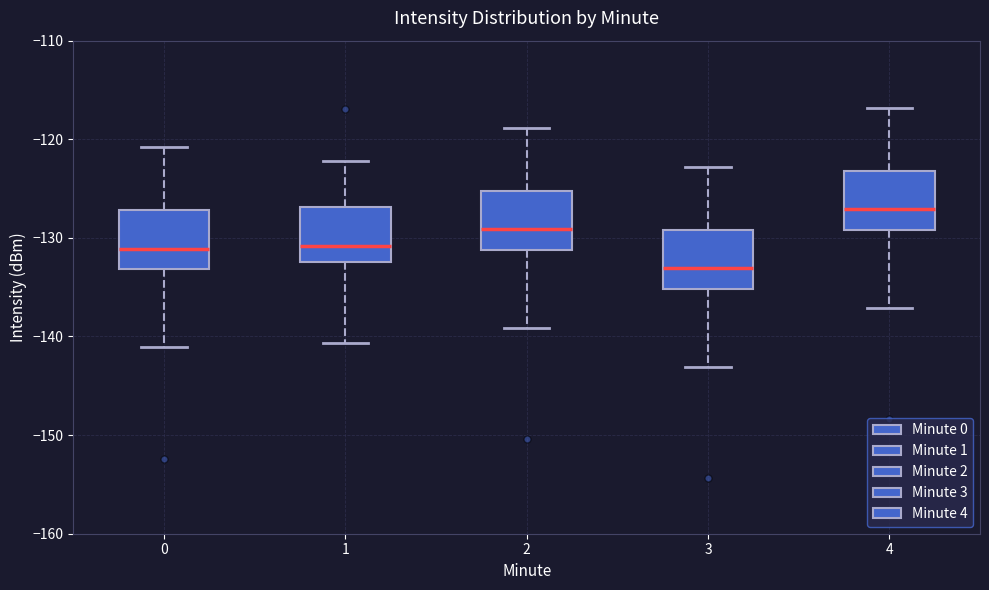

Which box's median line is the highest?

4